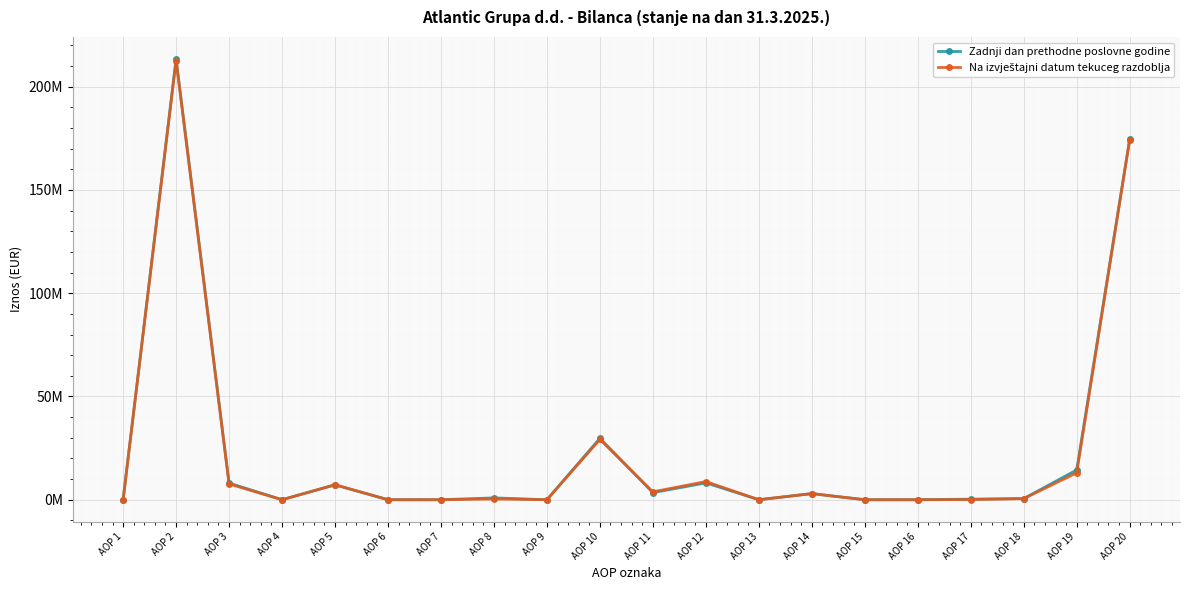

Reading left to right, what are all the values shown in this chart?

Zadnji dan prethodne poslovne godine: 0	213436583	8052240	0	7166076	0	0	886164	0	29753984	3418400	8157320	0	2958318	0	0	283058	546728	14390160	174468110
Na izvještajni datum tekuceg razdoblja: 0	212671129	7651409	0	7278358	0	0	373051	0	29210070	3816000	8787281	0	2953685	0	0	82357	535944	13034803	174416778